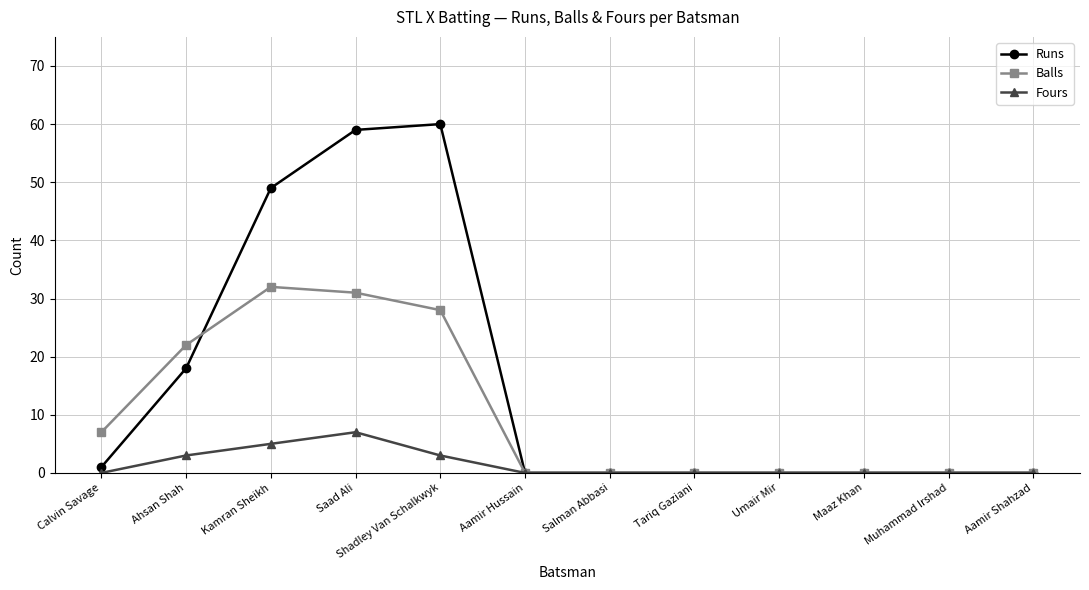

Rank the series by their average value, from lowest to highest.

Fours, Balls, Runs